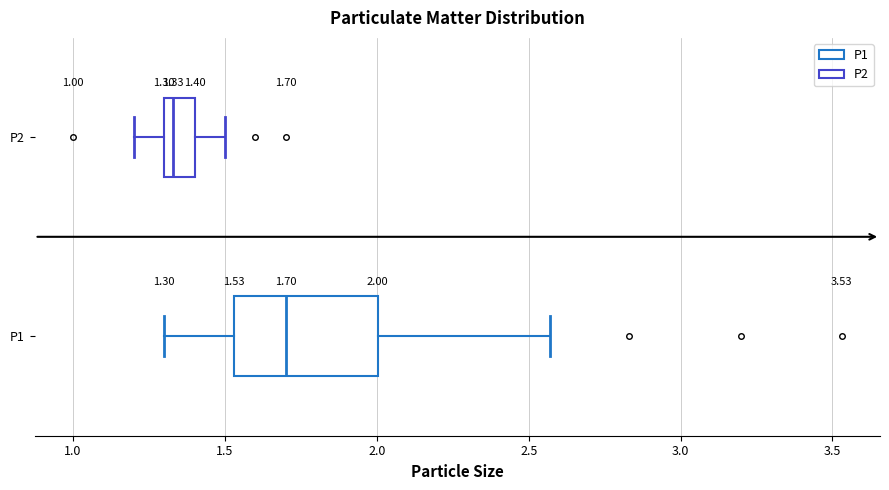

Which box's median line is the furthest to the right?

P1